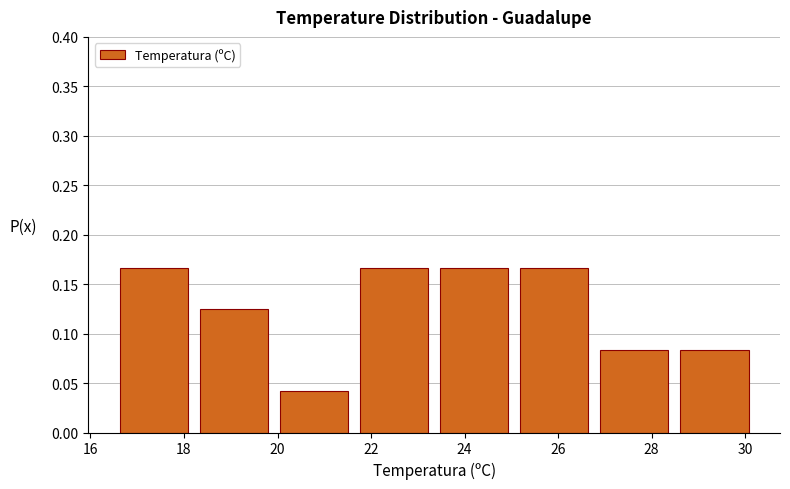

Reading left to right, transcribe this chart: for each bar, give the range it covers on the x-axis and its height. Neither the bar edges nor the heights are printed on the chart, so give them approximately, as read against the axes.

16.6 to 18.2: 0.165
18.2 to 20.0: 0.125
20.0 to 21.6: 0.040
21.6 to 23.4: 0.165
23.4 to 25.0: 0.165
25.0 to 26.8: 0.165
26.8 to 28.4: 0.085
28.4 to 30.2: 0.085